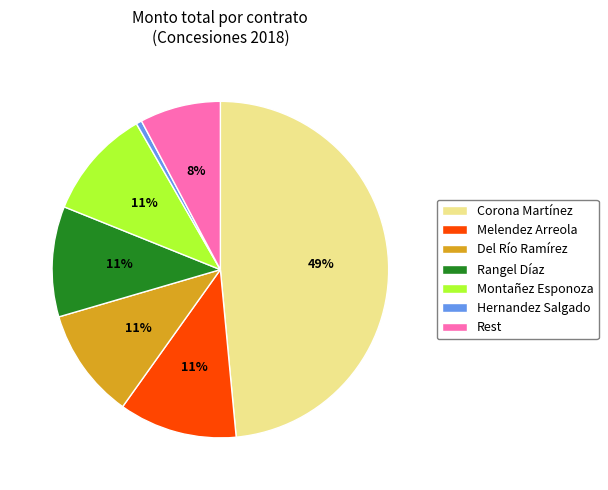

Is the sum of Rangel Díaz and Melendez Arreola greater than half?

No